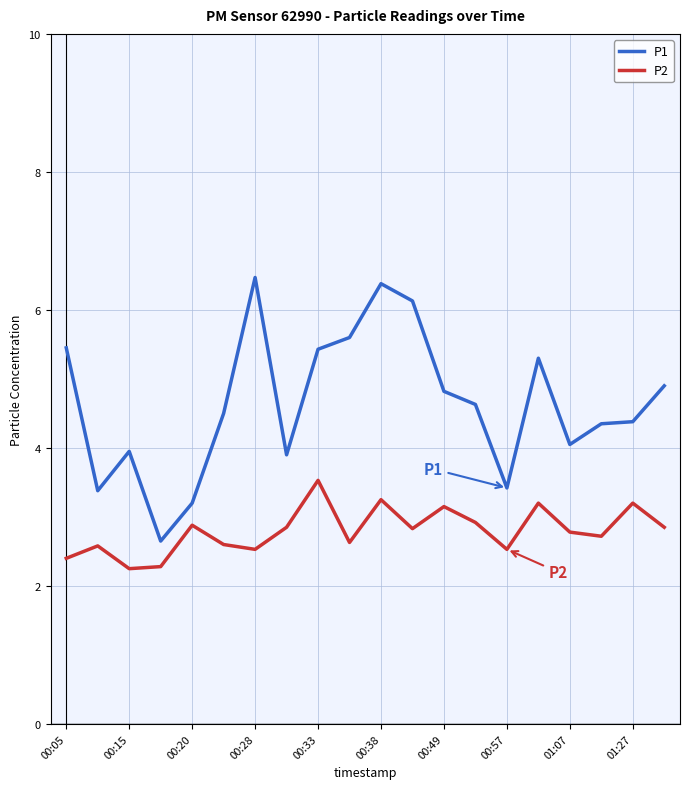

What is the difference between the second highest and minimum values in the P1 series?

3.7